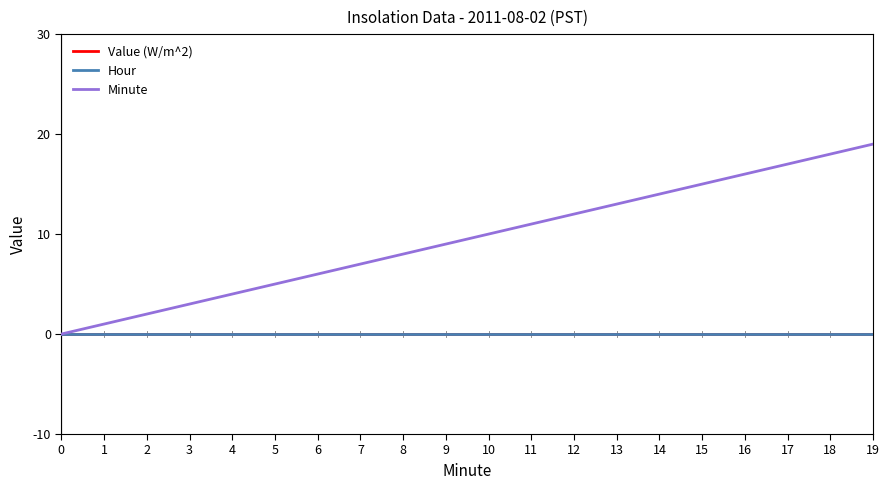

List the series in order of their peak value, highest first.

Minute, Value (W/m^2), Hour